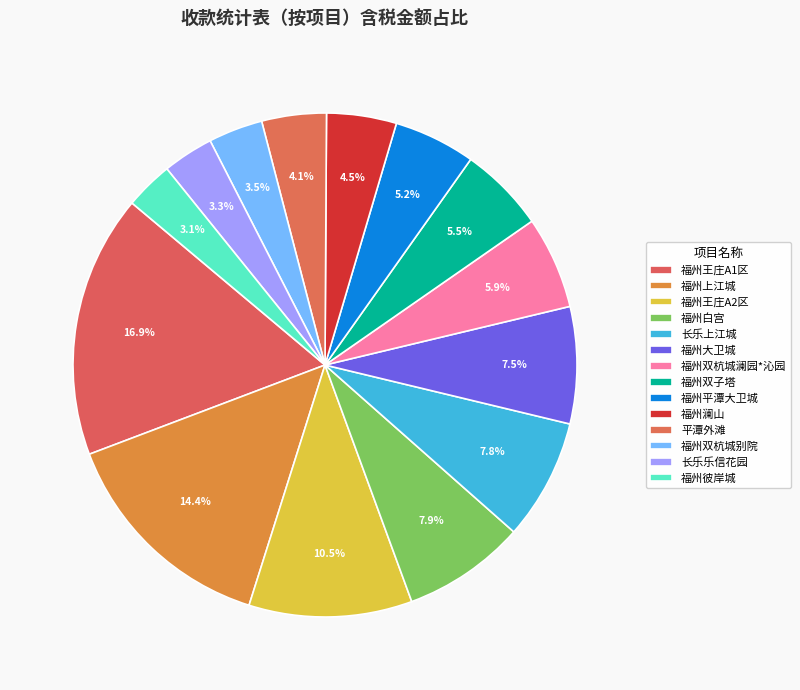

Which category has the biggest portion of the pie?

福州王庄A1区